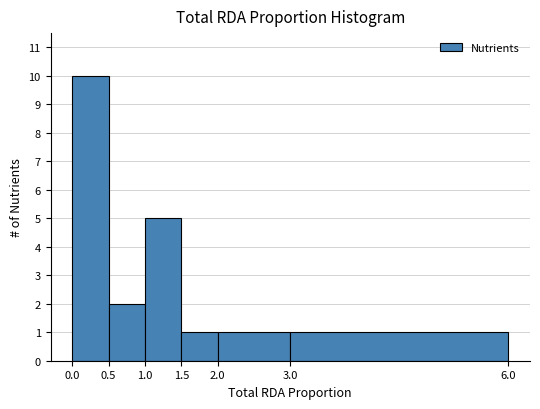

Which range on the x-axis has the tallest bar?

0.0 to 0.5